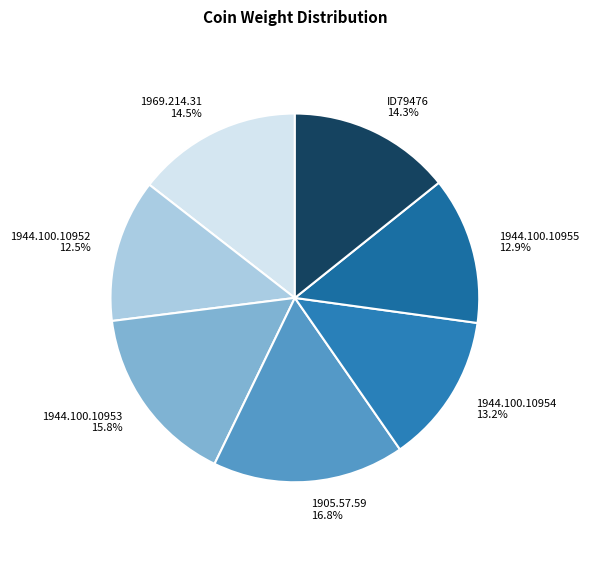

How many segments does this pie chart have?

7